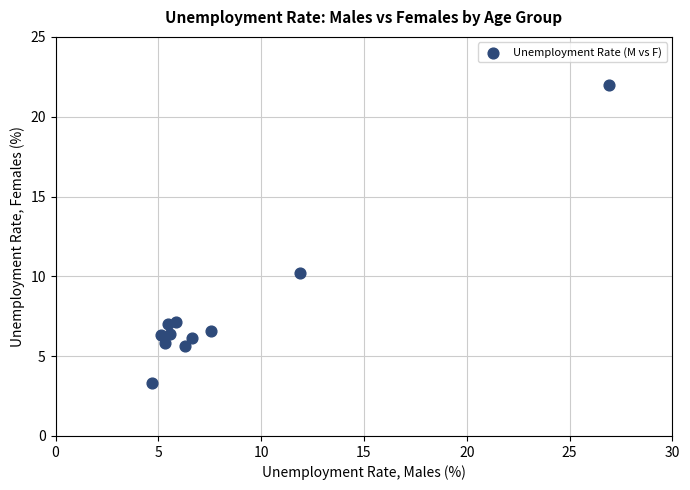

What is the average X value?

8.3